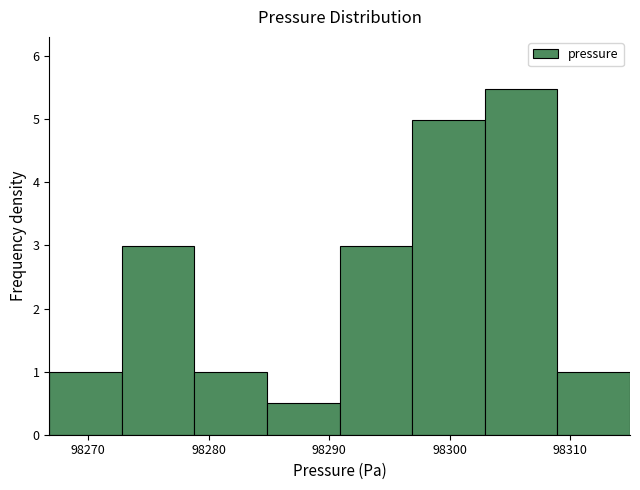

Reading left to right, list every bar in this chart as the range it spans on the x-axis followed by its height. Neither the bar edges nor the heights are printed on the chart, so give them approximately, as read against the axes.

98267 to 98273: 1.0
98273 to 98279: 3.0
98279 to 98285: 1.0
98285 to 98291: 0.5
98291 to 98297: 3.0
98297 to 98303: 5.0
98303 to 98309: 5.5
98309 to 98315: 1.0